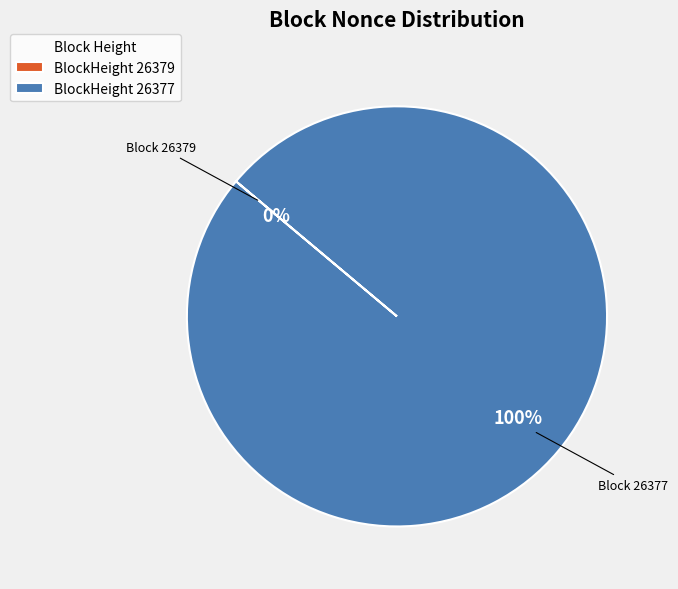

Is it true that 26377 is 100% of the pie?

True